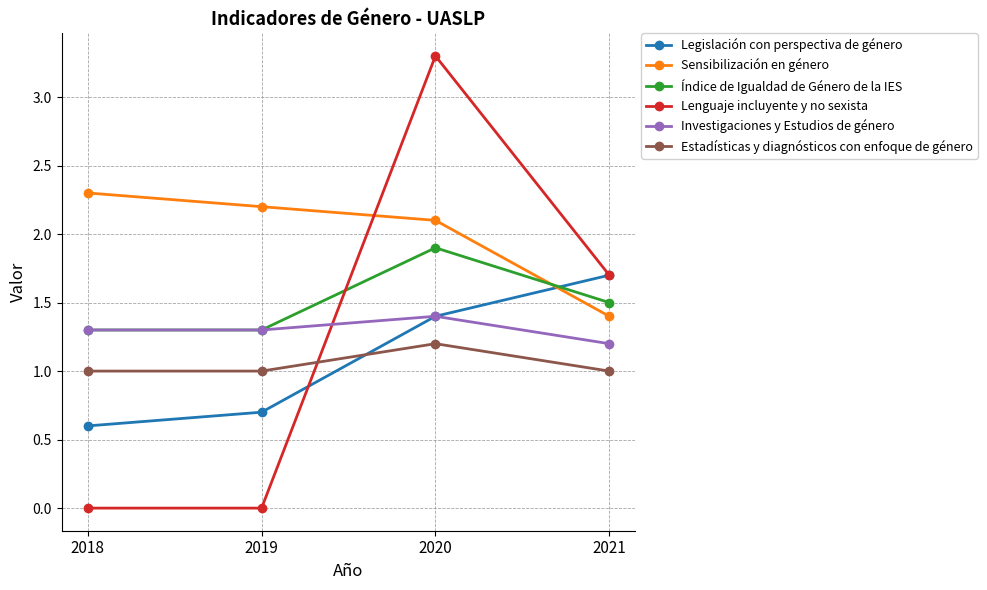

Reading left to right, extract all data points from this chart.

Legislación con perspectiva de género: 0.6	0.7	1.4	1.7
Sensibilización en género: 2.3	2.2	2.1	1.4
Índice de Igualdad de Género de la IES: 1.3	1.3	1.9	1.5
Lenguaje incluyente y no sexista: 0.0	0.0	3.3	1.7
Investigaciones y Estudios de género: 1.3	1.3	1.4	1.2
Estadísticas y diagnósticos con enfoque de género: 1.0	1.0	1.2	1.0